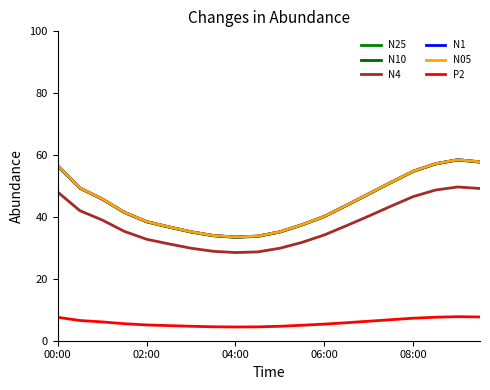

Reading left to right, list all the values displayed in this chart.

N25: 56.6	49.4	45.9	41.5	38.5	36.8	35.2	34.0	33.5	33.8	35.2	37.5	40.2	43.8	47.5	51.2	54.8	57.2	58.5	57.8
N1: 56.4	49.3	45.8	41.4	38.4	36.7	35.1	33.9	33.4	33.7	35.1	37.4	40.1	43.7	47.4	51.1	54.7	57.1	58.4	57.7
N05: 48.1	42.0	39.0	35.3	32.8	31.3	29.9	28.9	28.5	28.7	29.9	31.8	34.2	37.2	40.3	43.5	46.6	48.7	49.7	49.2
N10: 56.6	49.4	45.9	41.5	38.5	36.8	35.2	34.0	33.5	33.8	35.2	37.5	40.2	43.8	47.5	51.2	54.8	57.2	58.5	57.8
N4: 56.6	49.4	45.9	41.5	38.5	36.8	35.2	34.0	33.5	33.8	35.2	37.5	40.2	43.8	47.5	51.2	54.8	57.2	58.5	57.8
P2: 7.6	6.5	6.1	5.5	5.1	4.9	4.7	4.5	4.4	4.5	4.7	5.0	5.4	5.8	6.3	6.8	7.3	7.6	7.8	7.7